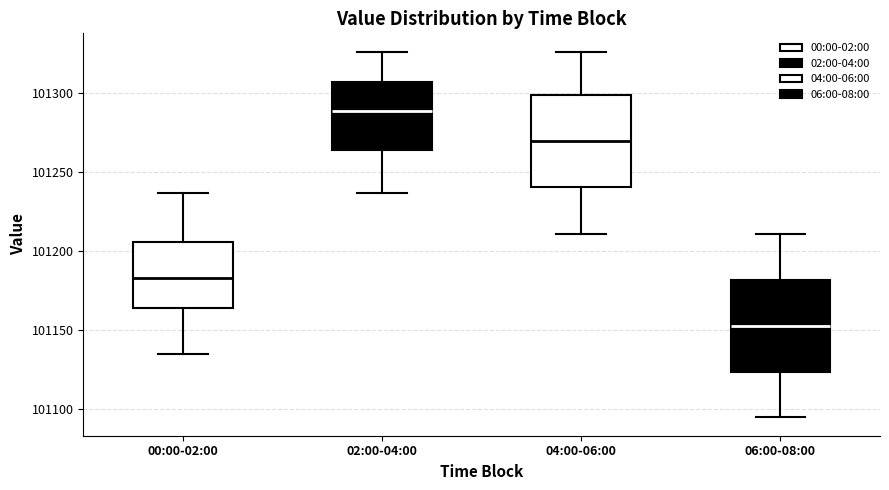

Reading left to right, transcribe this box plot: for each box, give where its median line is, the range the box spans, and where its two whiskers end, as read against the y-axis. The values are not printed on the chart, so give them approximately, as read against the axis.

00:00-02:00: median 101185, box 101165 to 101205, whiskers 101135 to 101235
02:00-04:00: median 101290, box 101265 to 101305, whiskers 101235 to 101325
04:00-06:00: median 101270, box 101240 to 101300, whiskers 101210 to 101325
06:00-08:00: median 101155, box 101125 to 101180, whiskers 101095 to 101210